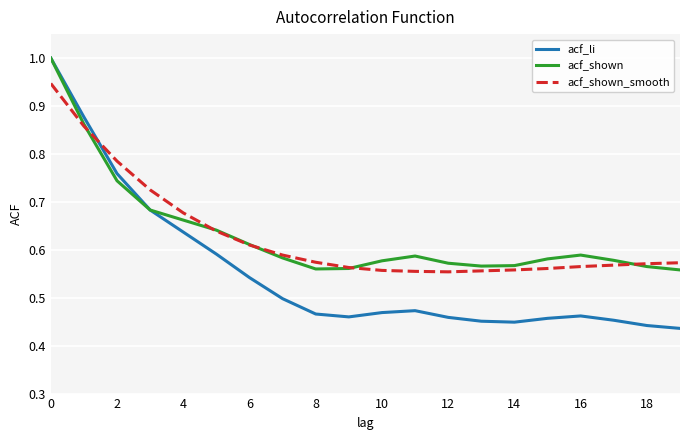

What is the maximum value shown in the chart?

1.0